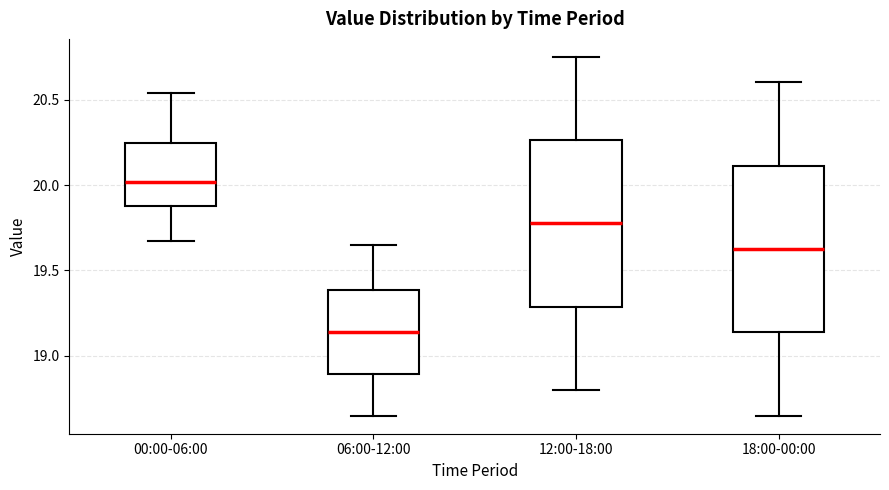

Where does the lower whisker of the box for 00:00-06:00 end on the y-axis? The values are not printed on the chart, so give them approximately, as read against the axis.

19.65